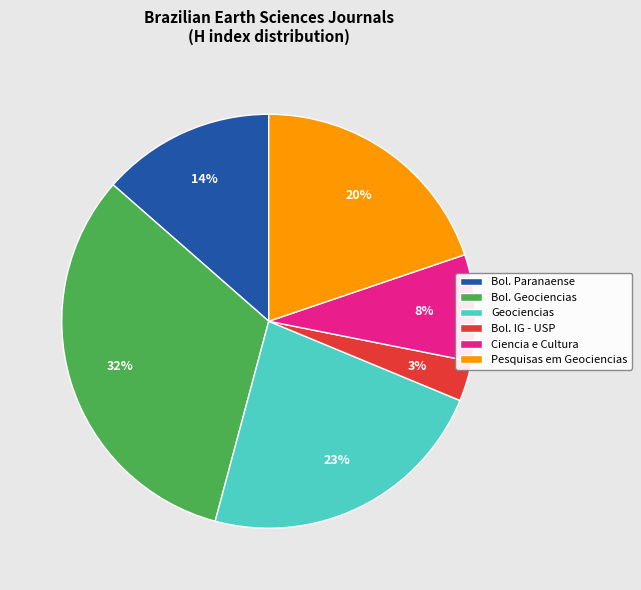

Do Geociencias and Bol. Paranaense together represent more than half of the pie?

No